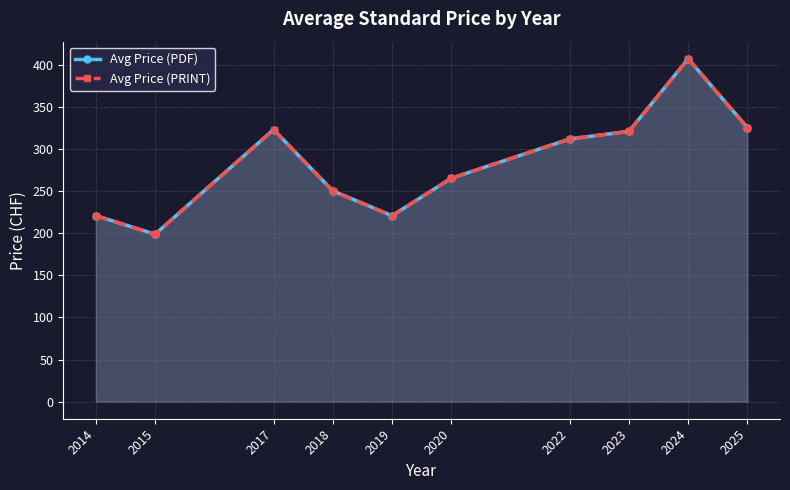

Rank the series by their maximum value, from highest to lowest.

Avg Price (PDF), Avg Price (PRINT)